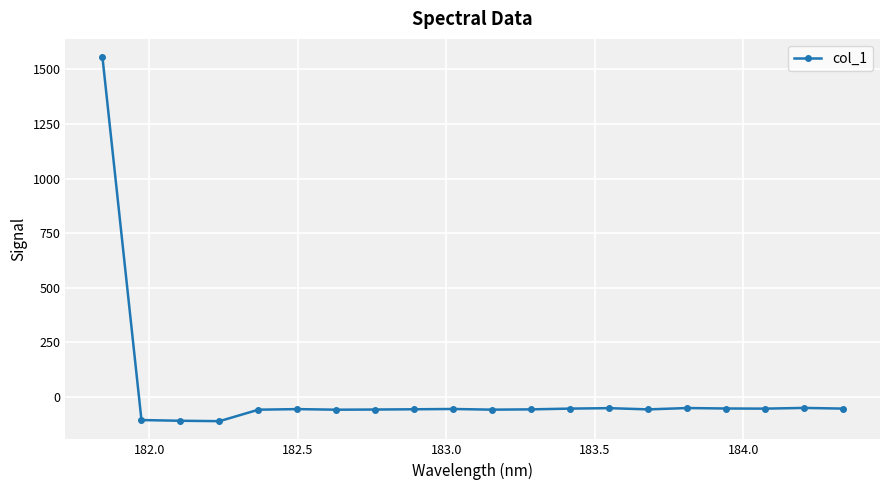

True or false: there are more than 0 points higher than both neighbors.

True